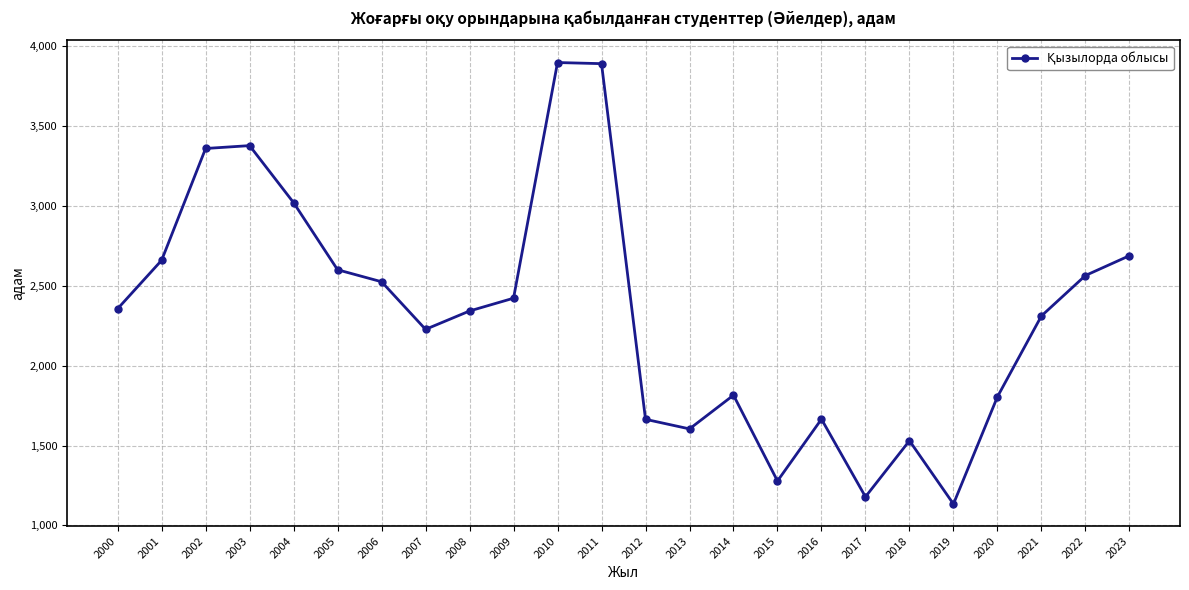

What is the ratio of the value at 2022 to the value at 2009?

1.1